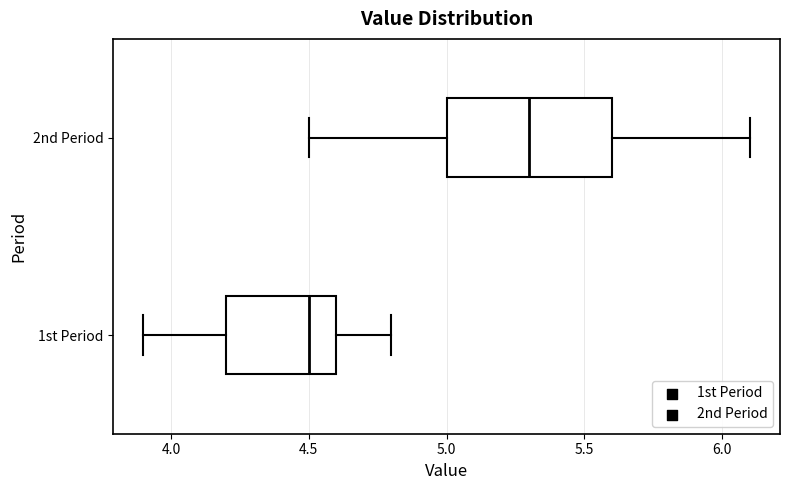

Where is the right edge of the box for 2nd Period on the x-axis? The values are not printed on the chart, so give them approximately, as read against the axis.

5.6